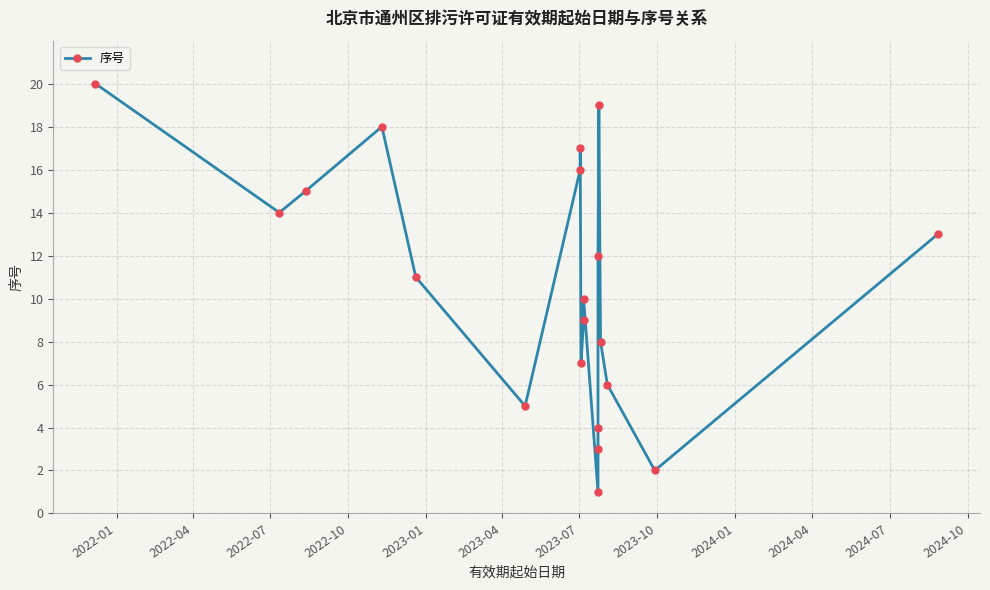

What is the change in value from 2022-10 to 2023-07?

-2